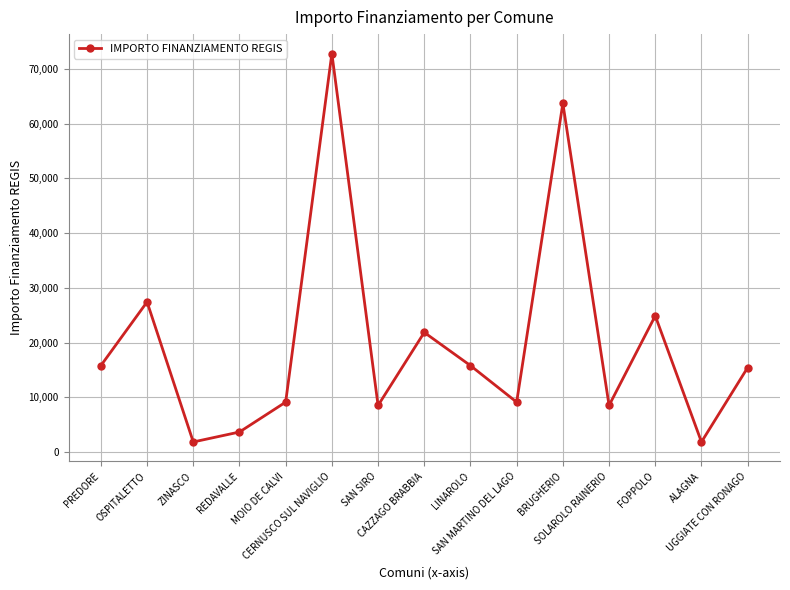

What is the change in value from SAN MARTINO DEL LAGO to ALAGNA?

-7284